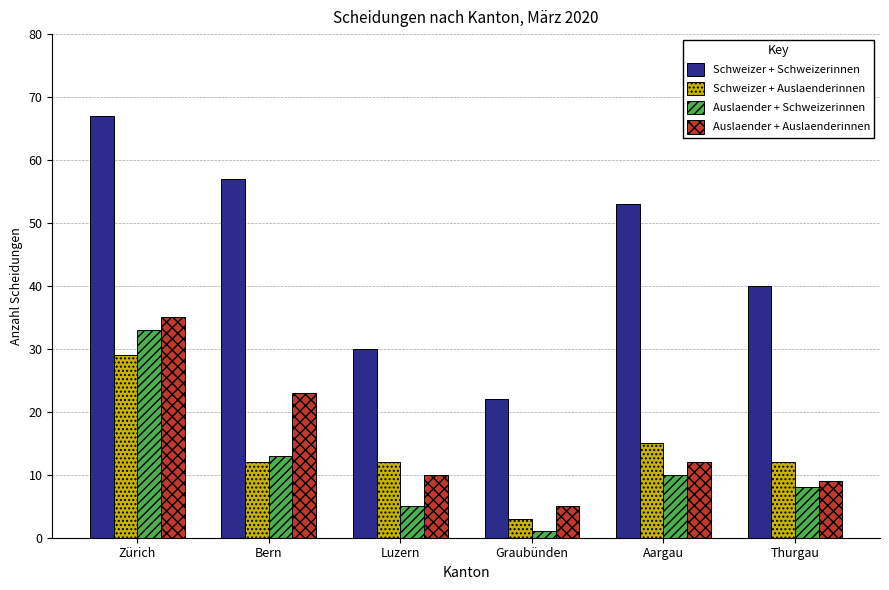

What are all the series names shown in the legend?

Schweizer + Schweizerinnen, Schweizer + Auslaenderinnen, Auslaender + Schweizerinnen, Auslaender + Auslaenderinnen